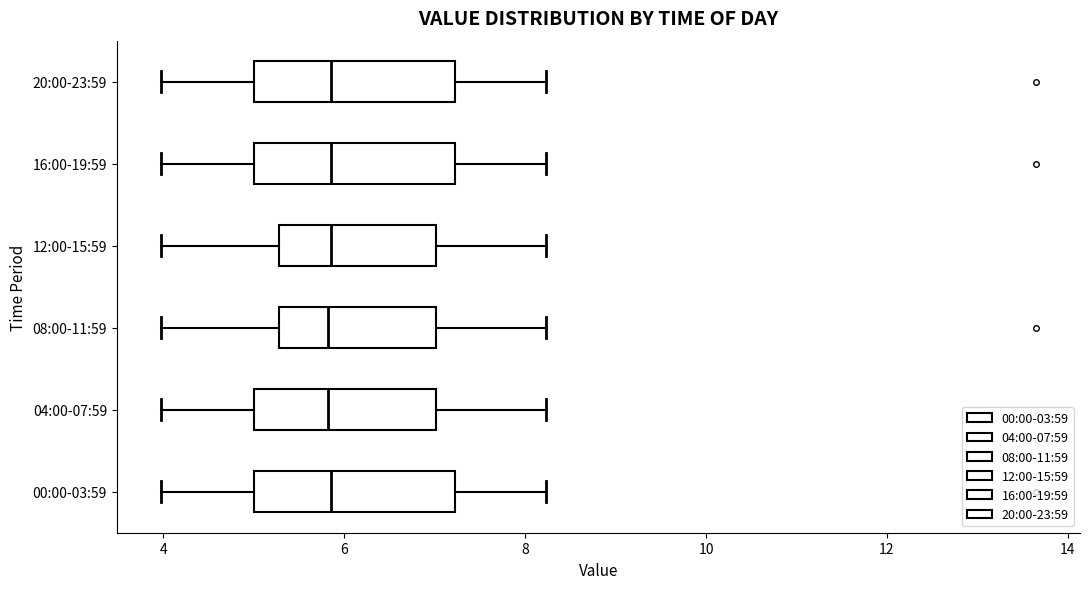

Reading bottom to top, transcribe this box plot: for each box, give where its median line is, the range the box spans, and where its two whiskers end, as read against the x-axis. The values are not printed on the chart, so give them approximately, as read against the axis.

00:00-03:59: median 5.8, box 5.0 to 7.2, whiskers 4.0 to 8.2
04:00-07:59: median 5.8, box 5.0 to 7.0, whiskers 4.0 to 8.2
08:00-11:59: median 5.8, box 5.2 to 7.0, whiskers 4.0 to 8.2
12:00-15:59: median 5.8, box 5.2 to 7.0, whiskers 4.0 to 8.2
16:00-19:59: median 5.8, box 5.0 to 7.2, whiskers 4.0 to 8.2
20:00-23:59: median 5.8, box 5.0 to 7.2, whiskers 4.0 to 8.2